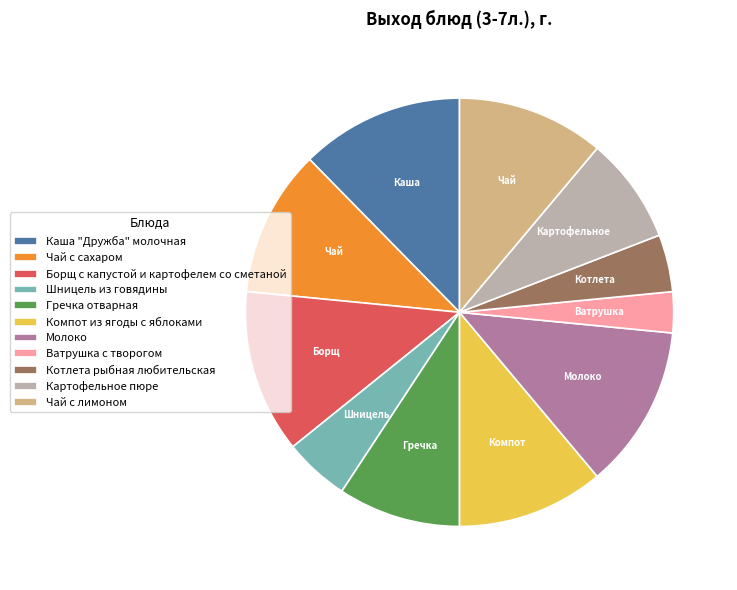

What is the smallest slice in the pie chart?

Ватрушка с творогом